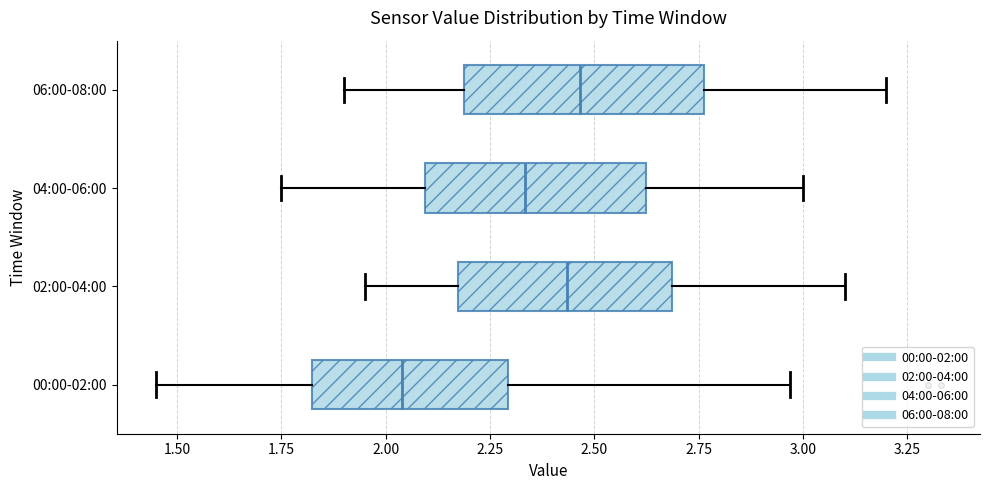

Reading bottom to top, transcribe this box plot: for each box, give where its median line is, the range the box spans, and where its two whiskers end, as read against the x-axis. The values are not printed on the chart, so give them approximately, as read against the axis.

00:00-02:00: median 2.05, box 1.80 to 2.30, whiskers 1.45 to 2.95
02:00-04:00: median 2.45, box 2.15 to 2.70, whiskers 1.95 to 3.10
04:00-06:00: median 2.35, box 2.10 to 2.65, whiskers 1.75 to 3.00
06:00-08:00: median 2.45, box 2.20 to 2.75, whiskers 1.90 to 3.20